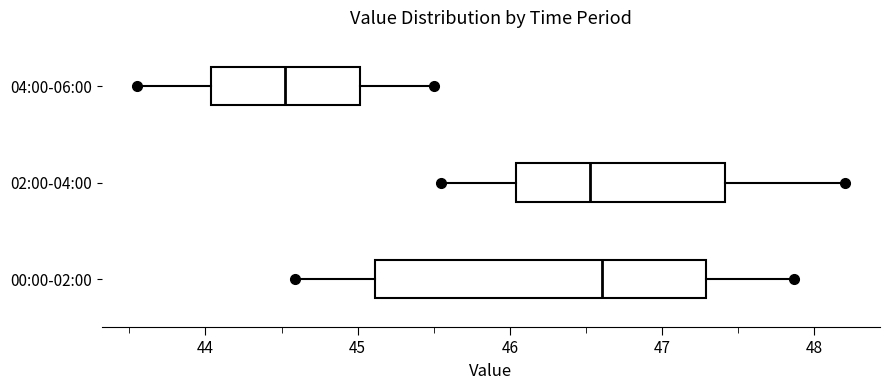

Reading bottom to top, read every box against the x-axis: the position of its median line, the range the box covers, and the ends of its whiskers. The values are not printed on the chart, so give them approximately, as read against the axis.

00:00-02:00: median 46.6, box 45.1 to 47.3, whiskers 44.6 to 47.9
02:00-04:00: median 46.5, box 46.0 to 47.4, whiskers 45.6 to 48.2
04:00-06:00: median 44.5, box 44.0 to 45.0, whiskers 43.6 to 45.5